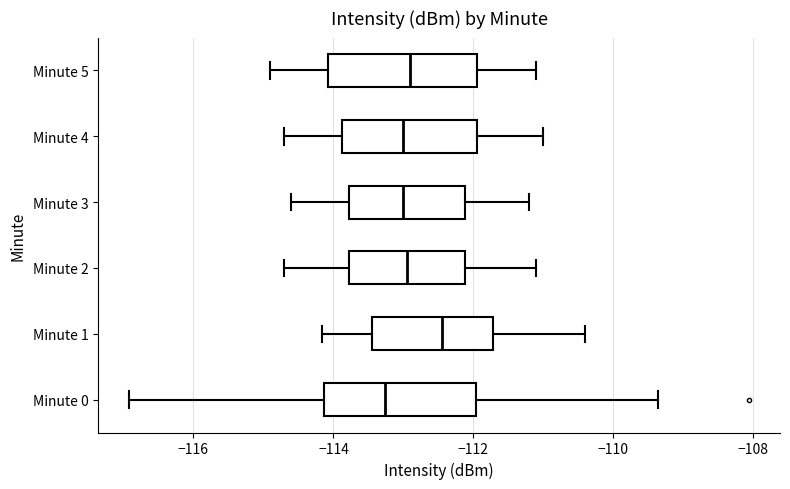

Reading bottom to top, transcribe this box plot: for each box, give where its median line is, the range the box spans, and where its two whiskers end, as read against the x-axis. The values are not printed on the chart, so give them approximately, as read against the axis.

Minute 0: median -113.2, box -114.2 to -112.0, whiskers -117.0 to -109.4
Minute 1: median -112.4, box -113.4 to -111.8, whiskers -114.2 to -110.4
Minute 2: median -113.0, box -113.8 to -112.2, whiskers -114.6 to -111.0
Minute 3: median -113.0, box -113.8 to -112.2, whiskers -114.6 to -111.2
Minute 4: median -113.0, box -113.8 to -112.0, whiskers -114.6 to -111.0
Minute 5: median -112.8, box -114.0 to -112.0, whiskers -114.8 to -111.0